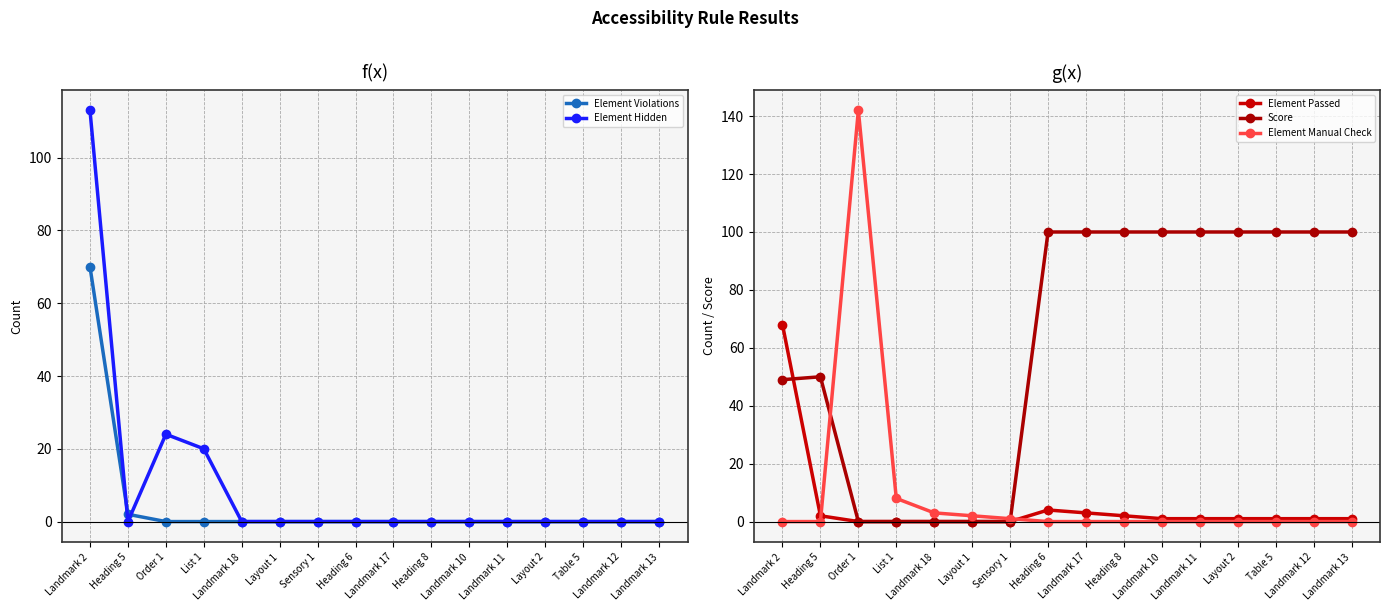

Is the value of Score at Landmark 12 greater than the value of Element Hidden at Heading 5?

Yes